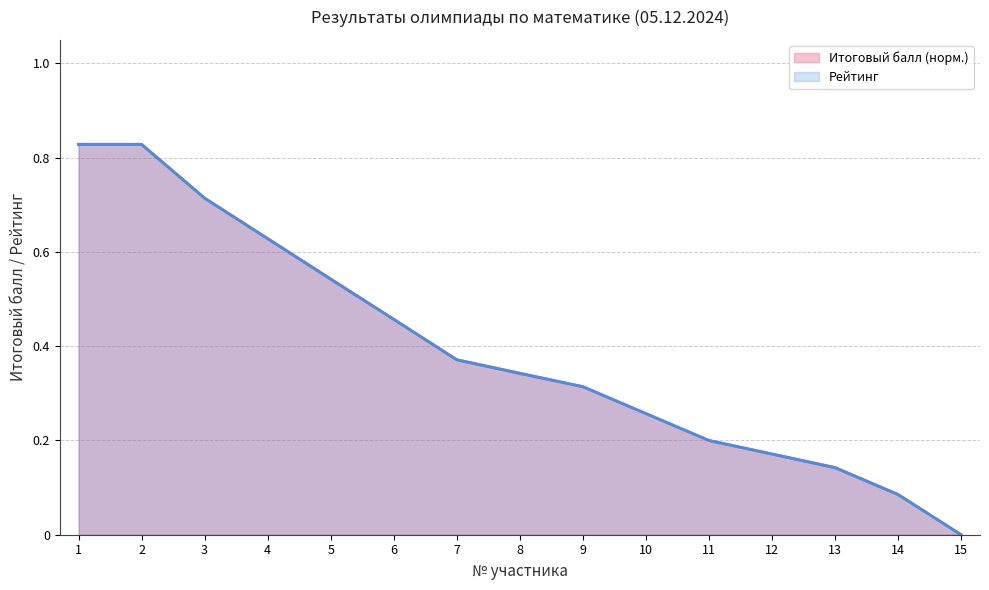

What is the difference between the maximum and second lowest values in the Итоговый балл series?

0.7